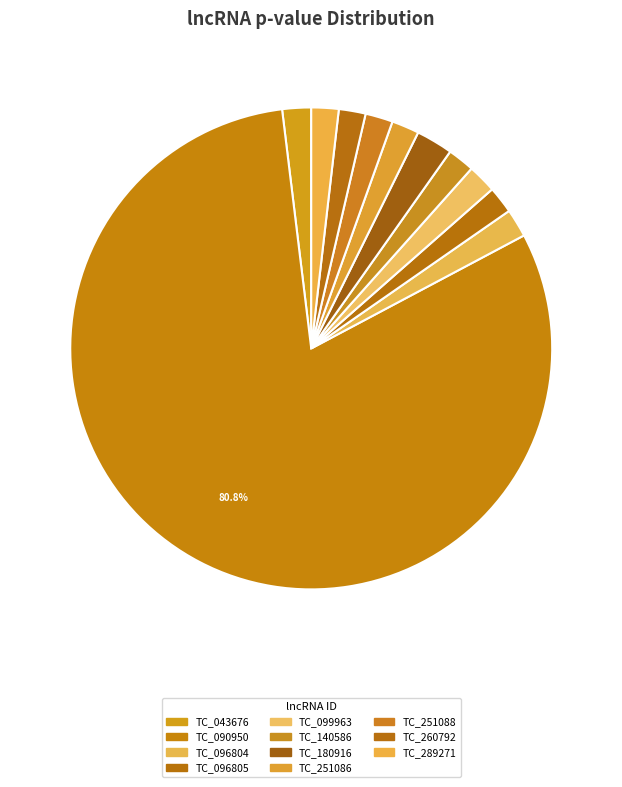

How many slices are in this pie chart?

11